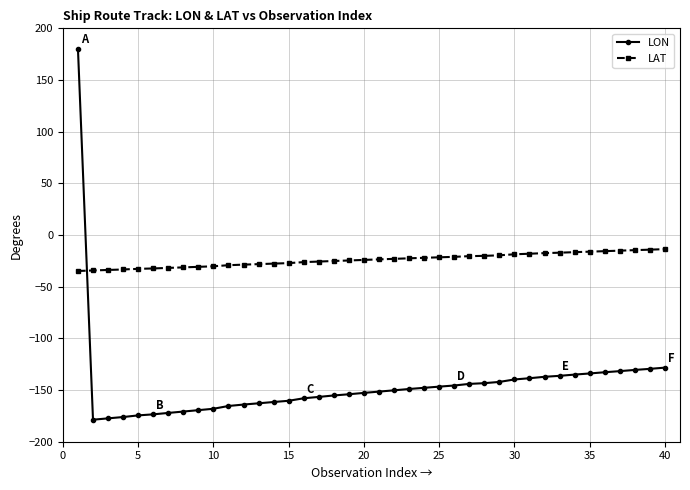

Which series has the largest total across all categories?

LAT